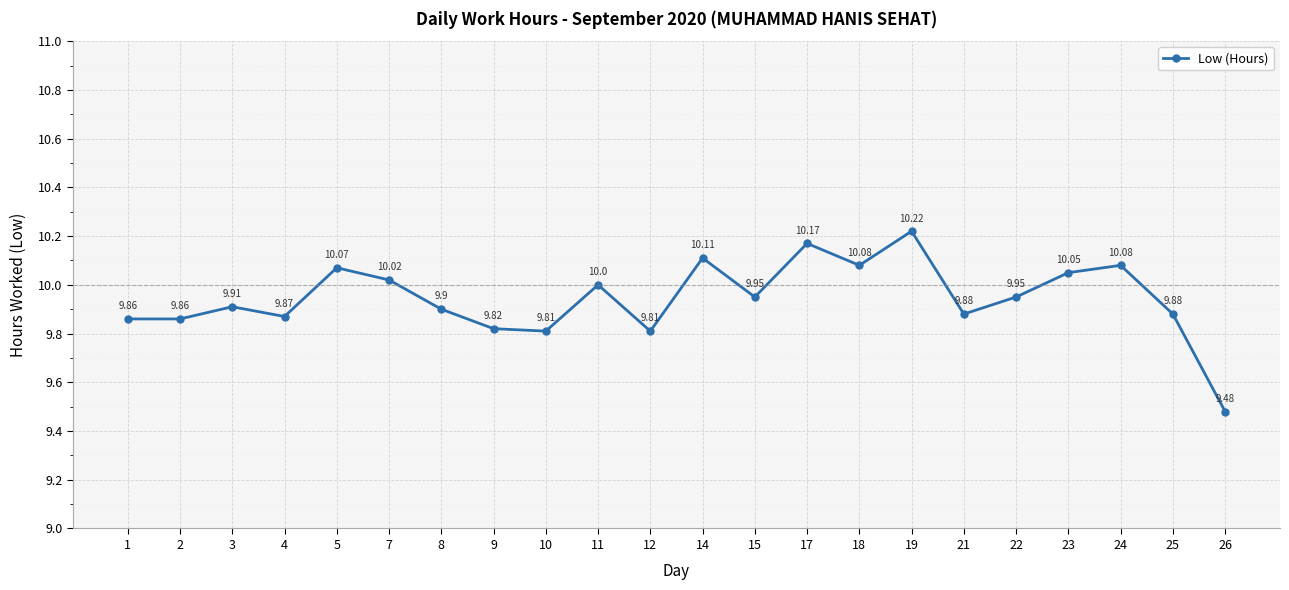

How many points are higher than both their immediate neighbors (excluding endpoints)?

7